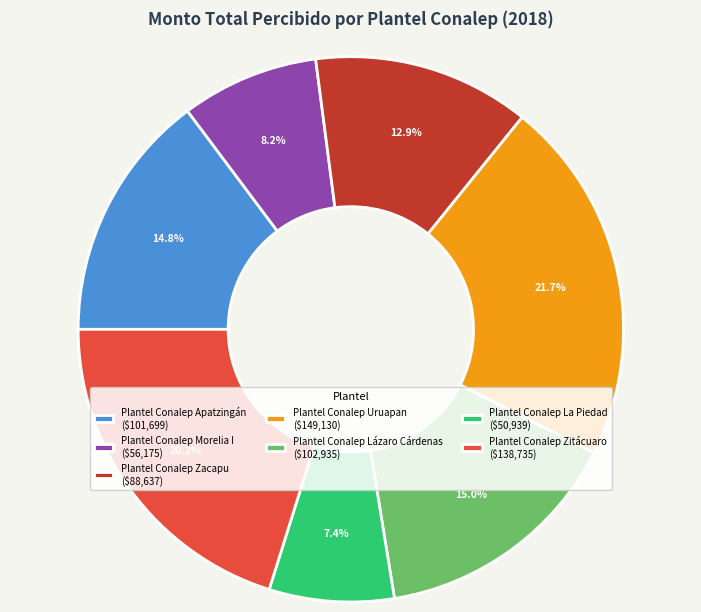

Does Plantel Conalep Morelia I ($56,175) represent more than half of the total?

No